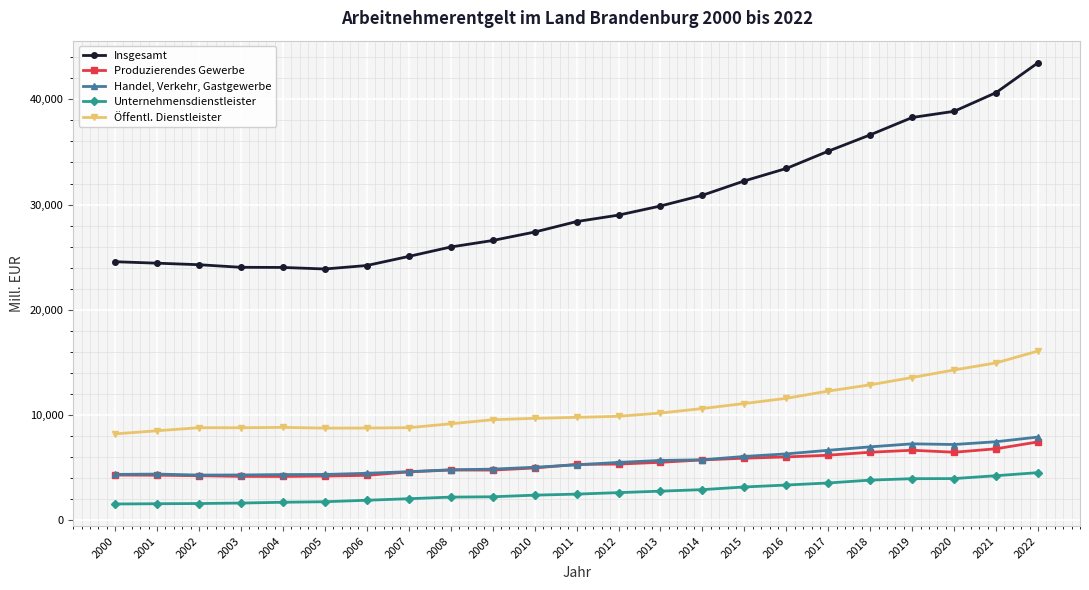

What is the smallest value displayed?

1543.4